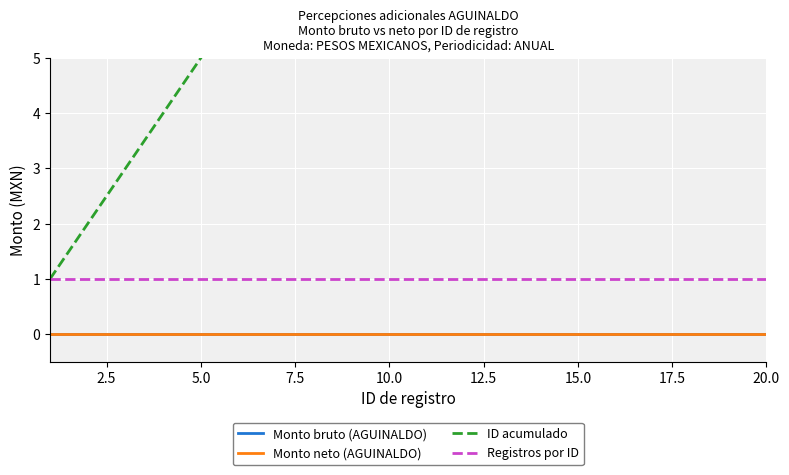

At which category is the sum across all series the highest?

20.0